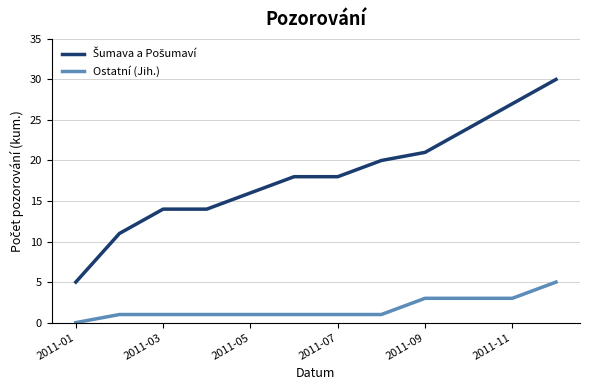

List the series in order of their overall mean, lowest first.

Ostatní (Jih.), Šumava a Pošumaví